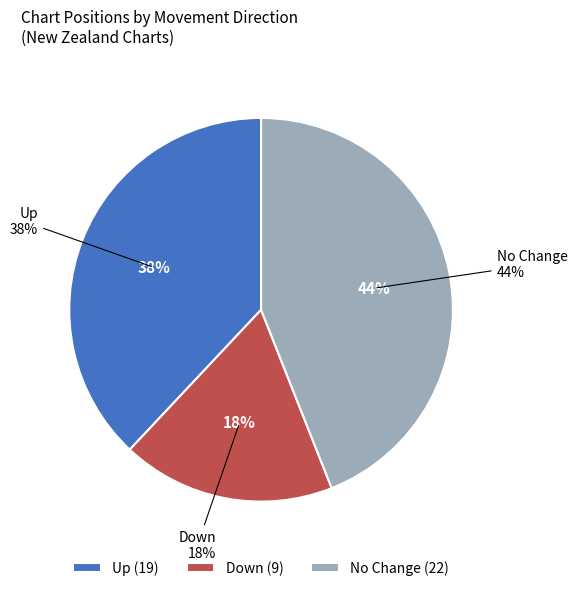

How many slices are in this pie chart?

3